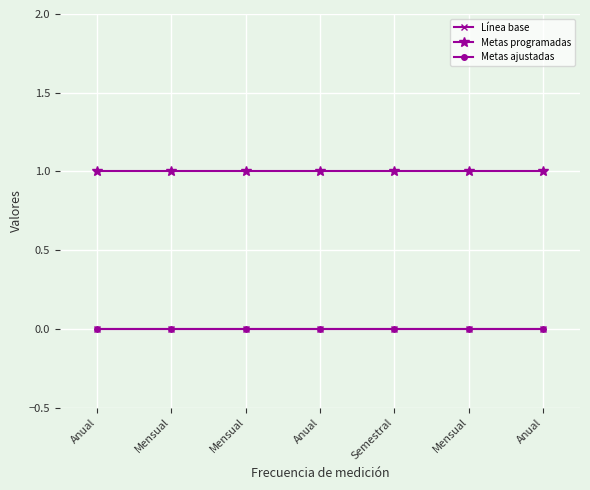

What is the label of the 7th point from the right?

Anual